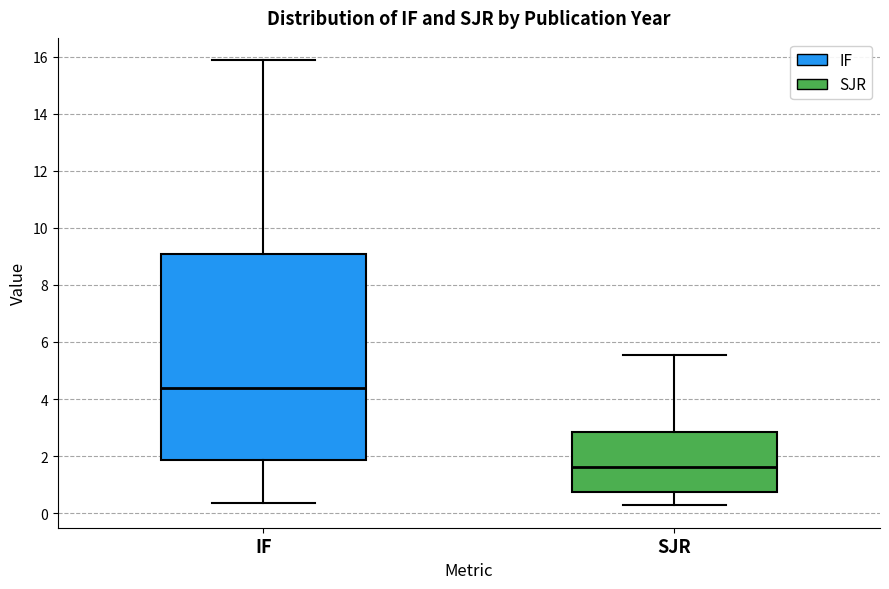

Which box has the lowest median line?

SJR